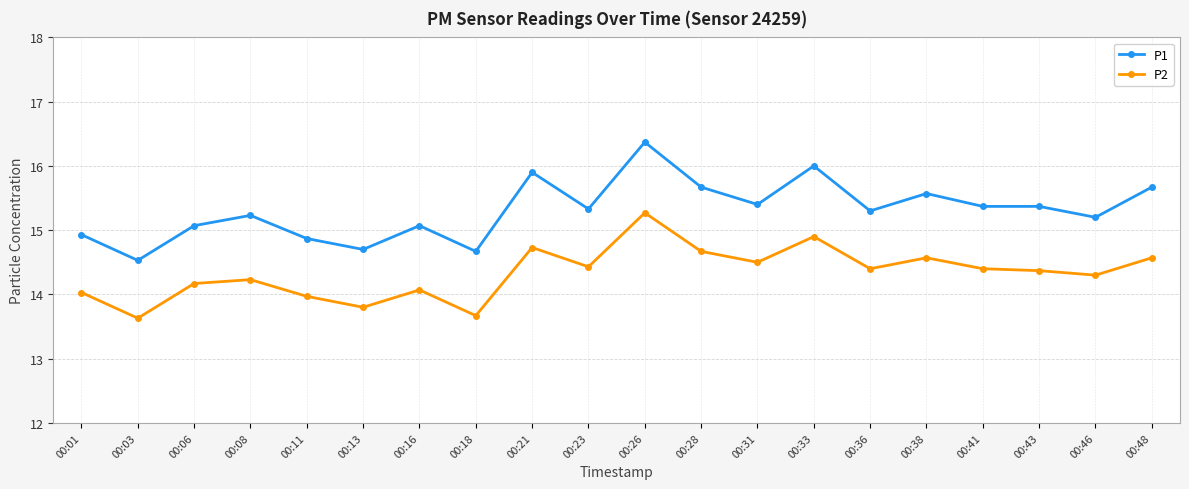

What is the sum of the P2 values at 00:46 and 00:03?

27.9